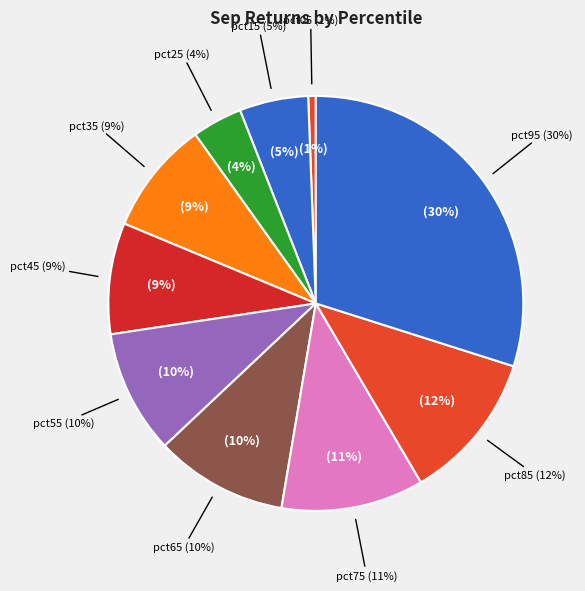

What percentage do pct25 and pct85 together represent?

15.6%